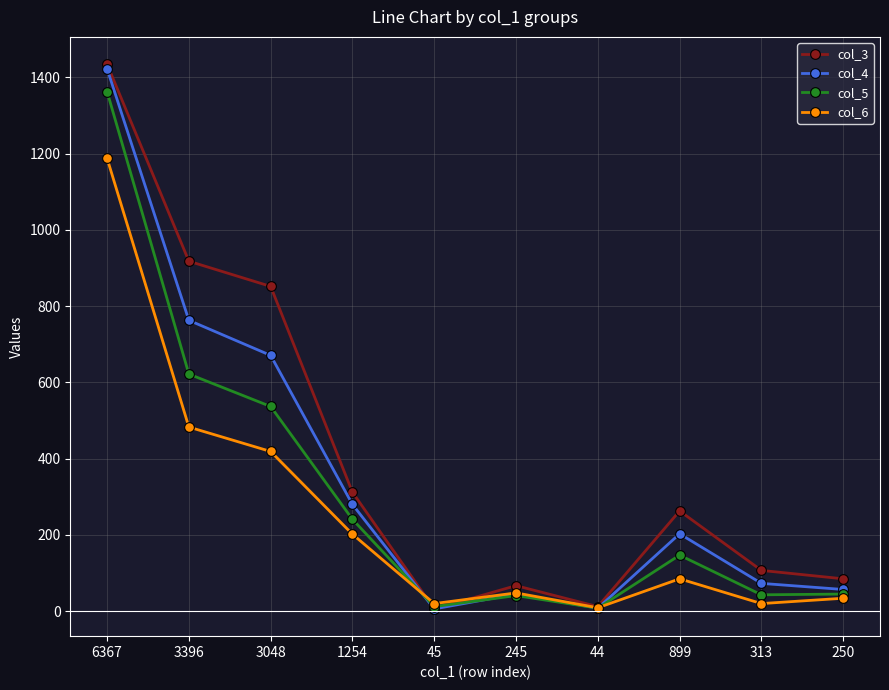

In col_4, how many points are lower than both neighbors (excluding endpoints)?

2